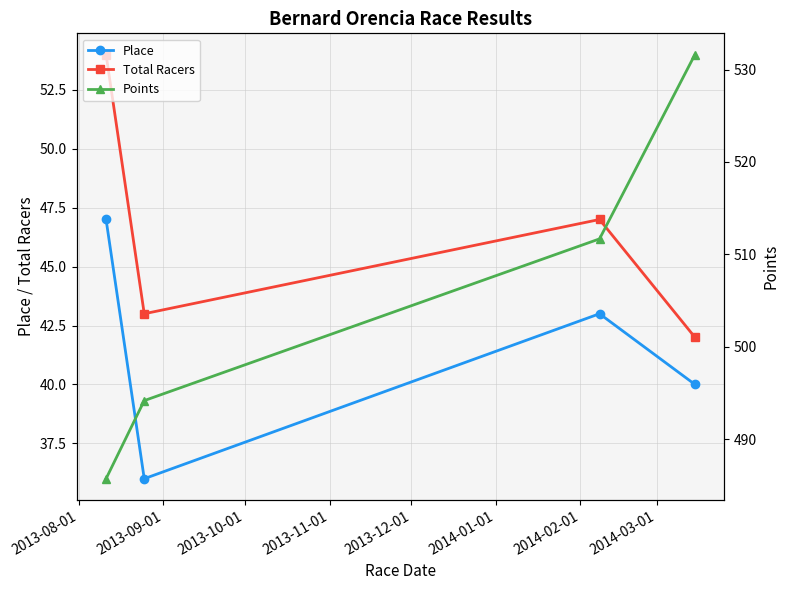

True or false: Total Racers has more than 1 interior local peaks.

False